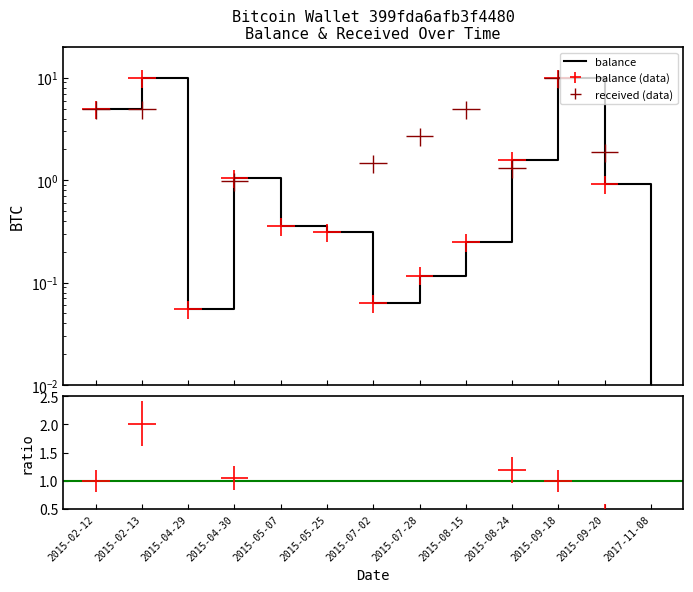

What is the change in value from 2015-05-07 to 2015-08-24?

+1.2